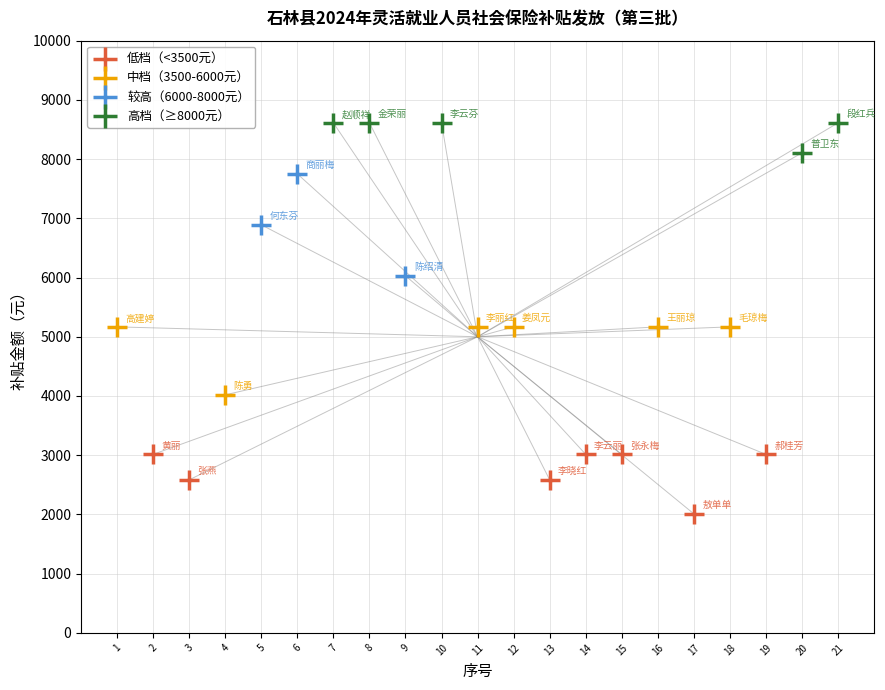

Which series reaches the minimum Y coordinate?

低档（<3500元）